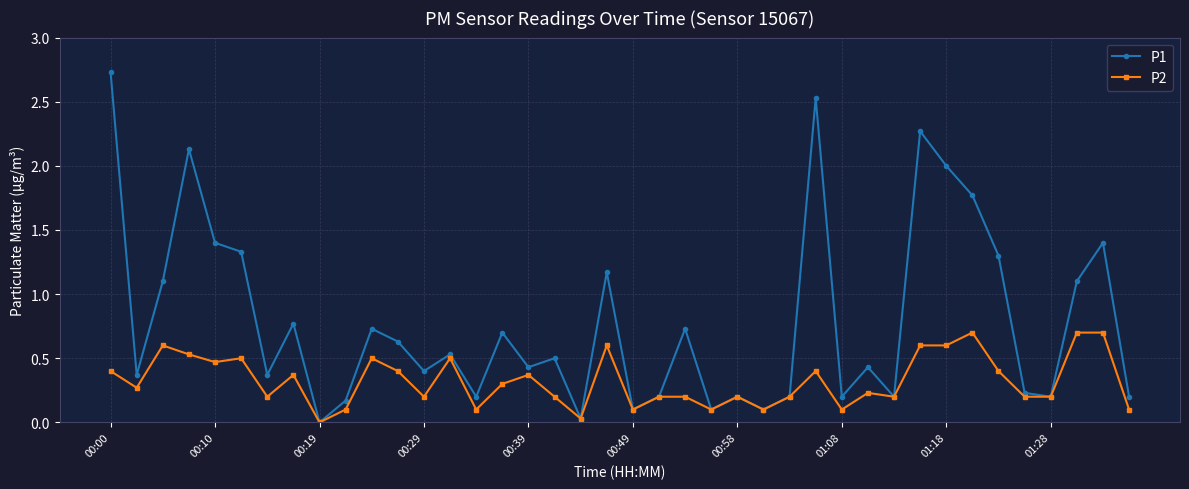

Which series has the largest total across all categories?

P1